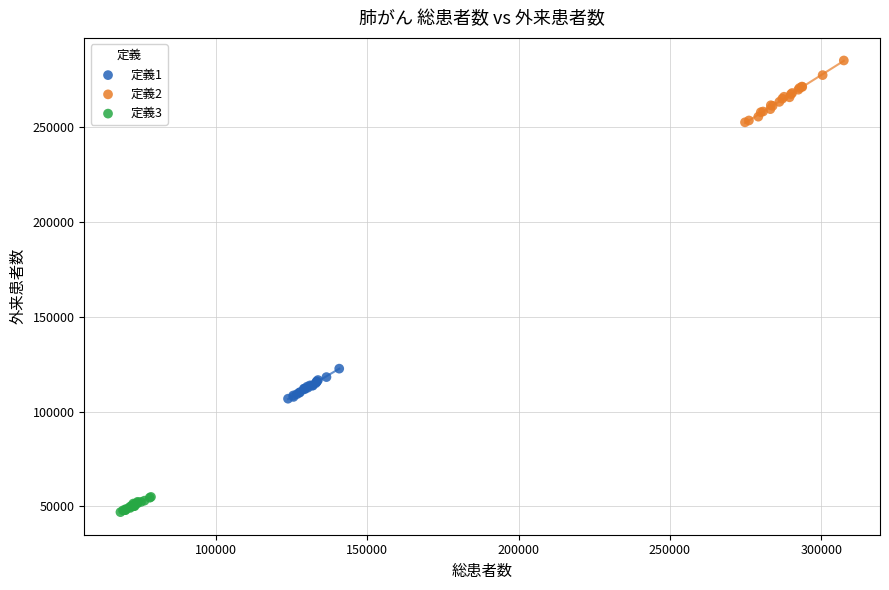

Which series contains the lowest Y value?

定義3